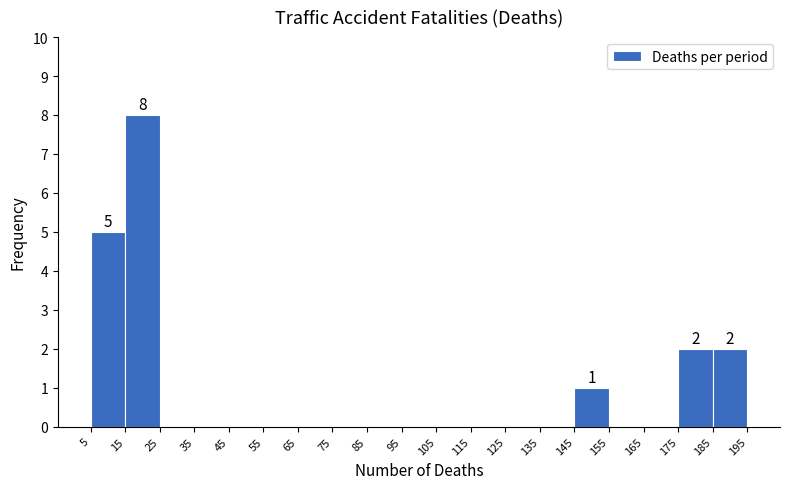

Which range on the x-axis has the tallest bar?

15 to 25